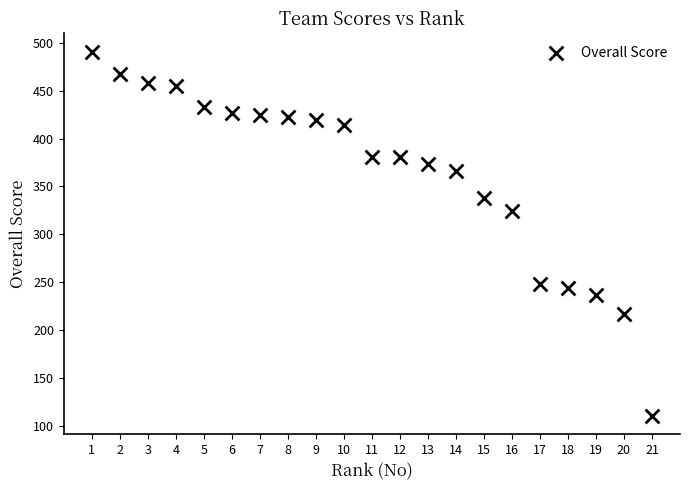

What is the range of Y values (max minus min)?

381